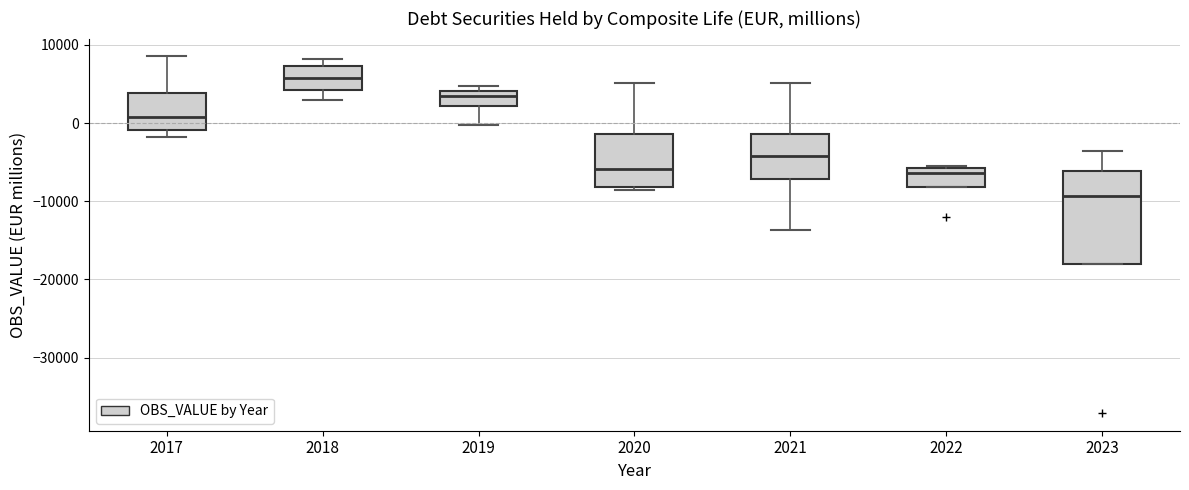

Reading left to right, transcribe this box plot: for each box, give where its median line is, the range the box spans, and where its two whiskers end, as read against the y-axis. The values are not printed on the chart, so give them approximately, as read against the axis.

2017: median 1000, box -1000 to 4000, whiskers -2000 to 9000
2018: median 6000, box 4000 to 7000, whiskers 3000 to 8000
2019: median 3000, box 2000 to 4000, whiskers 0 to 5000
2020: median -6000, box -8000 to -1000, whiskers -9000 to 5000
2021: median -4000, box -7000 to -1000, whiskers -14000 to 5000
2022: median -6000 (just below the box's upper edge), box -8000 to -6000, whiskers -8000 to -6000
2023: median -9000, box -18000 to -6000, whiskers -18000 to -4000